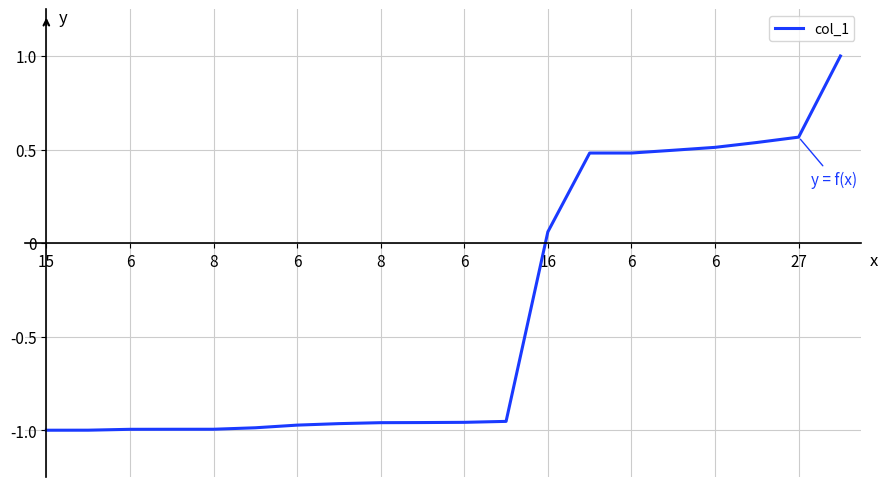

What is the difference between the maximum and minimum values?

2.0